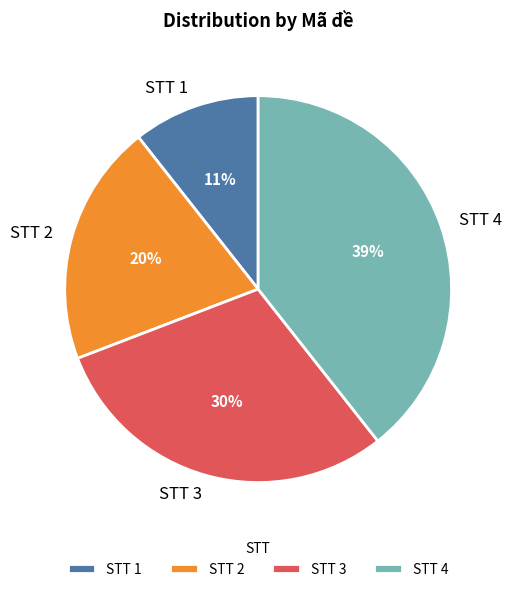

Count the number of slices in the pie.

4